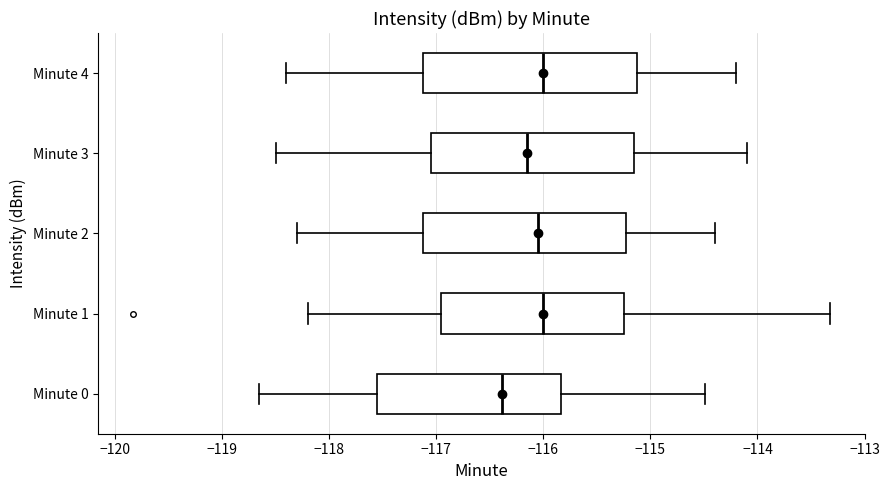

Which box's median line is the furthest to the left?

Minute 0